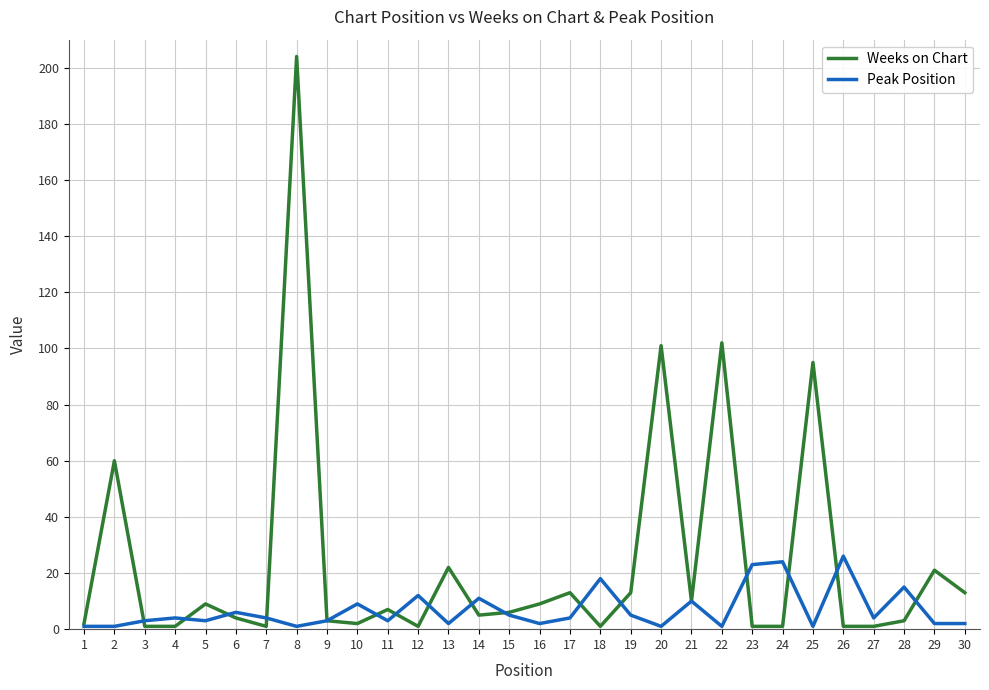

Which series changed the most between 19 and 20?

Weeks on Chart